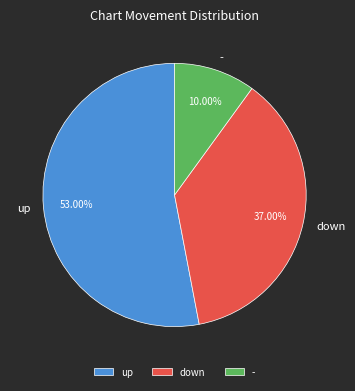

What percentage do - and down together represent?

47.0%